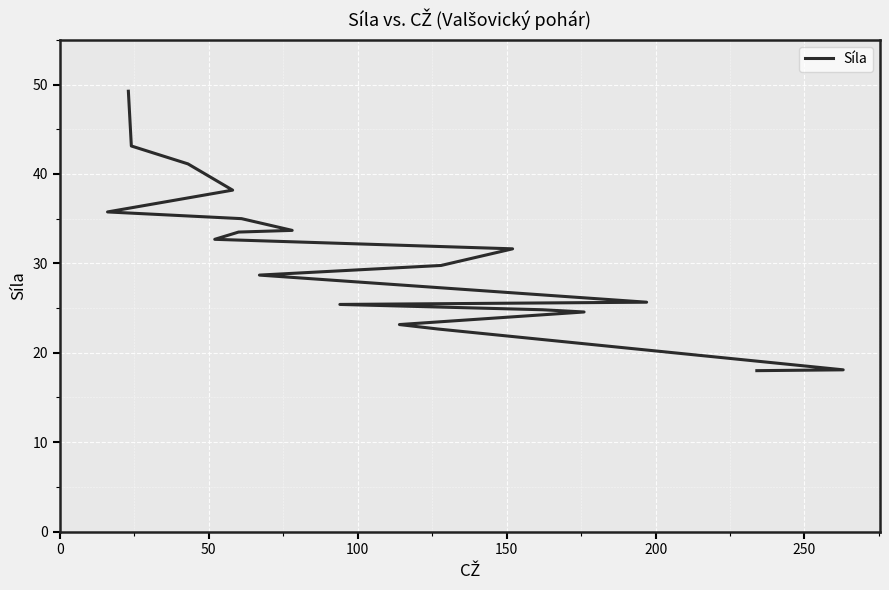

What is the value of the 6th point from the left?

35.0